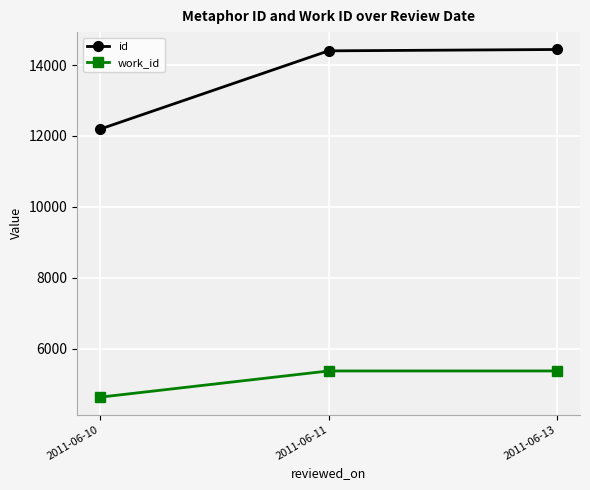

Where is id nearest to the value 13317?

2011-06-11